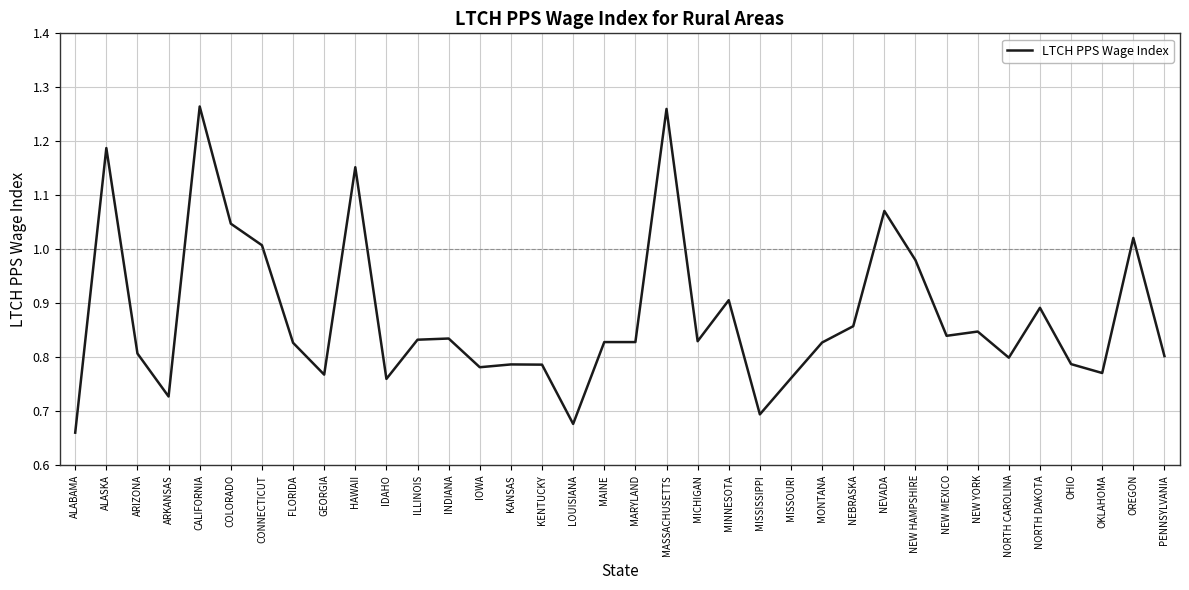

At which label is the value closest to 0?

ALABAMA